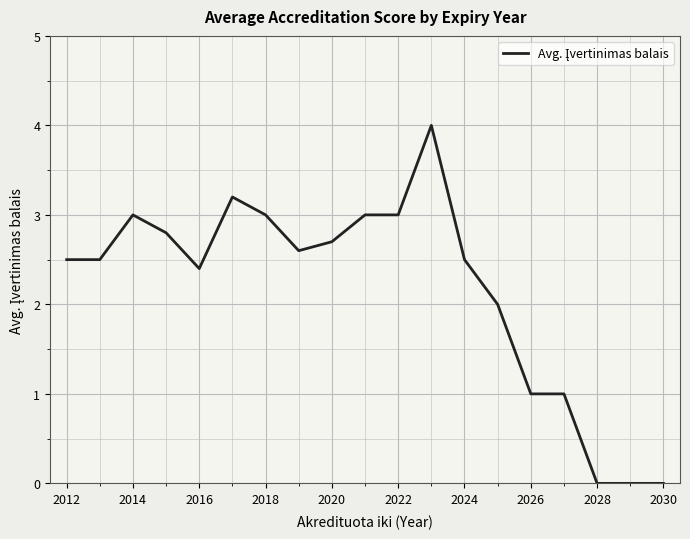

What is the maximum value shown in the chart?

4.0